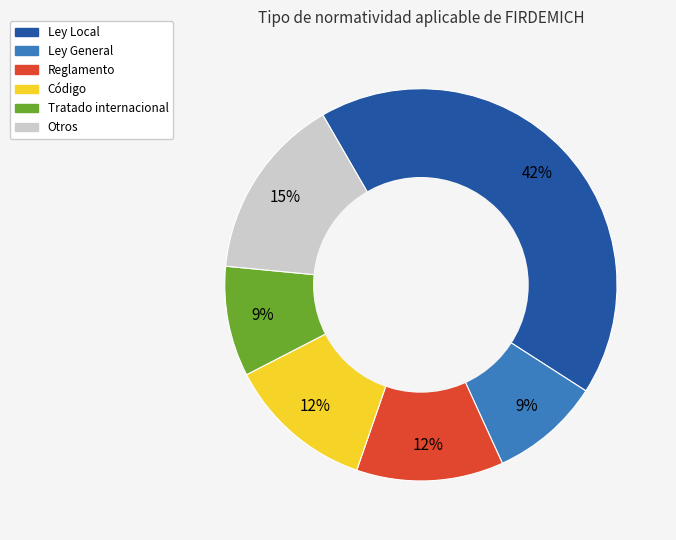

Which slice is the largest?

Ley Local